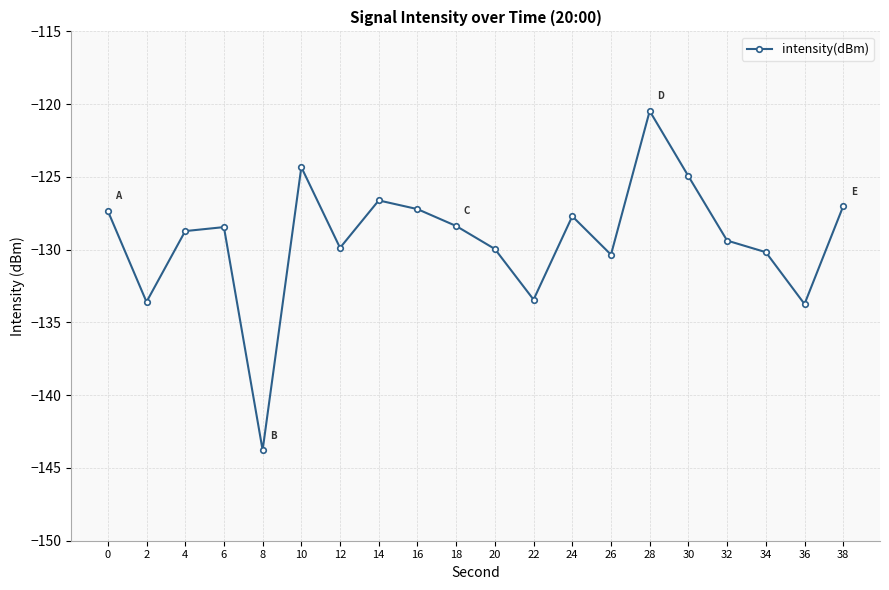

Which label corresponds to the smallest value in the chart?

8